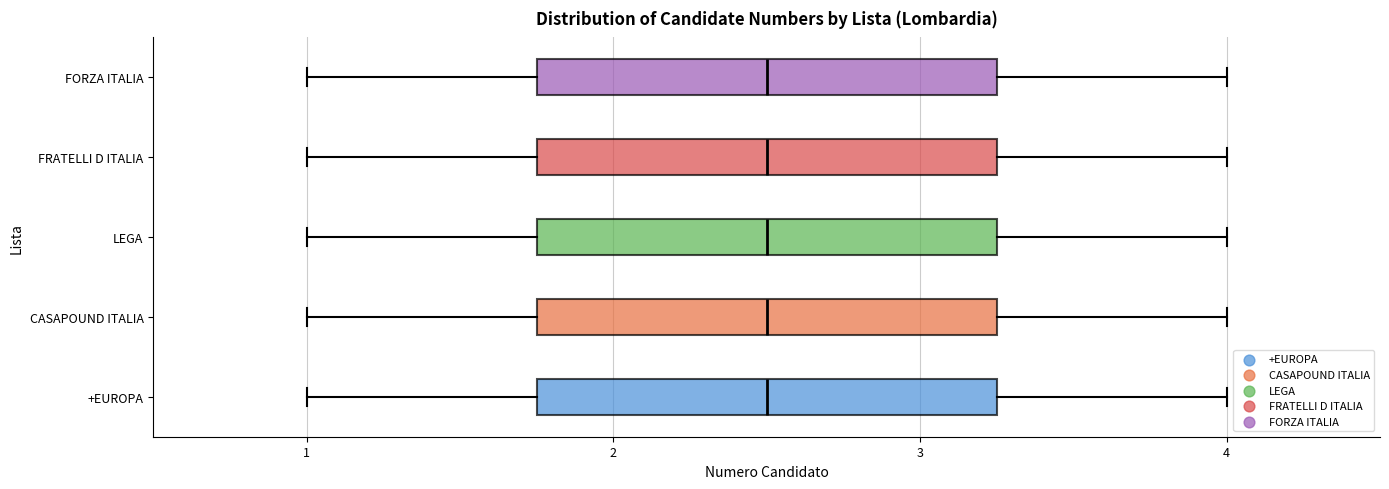

Reading bottom to top, transcribe this box plot: for each box, give where its median line is, the range the box spans, and where its two whiskers end, as read against the x-axis. The values are not printed on the chart, so give them approximately, as read against the axis.

+EUROPA: median 2.5, box 1.8 to 3.3, whiskers 1.0 to 4.0
CASAPOUND ITALIA: median 2.5, box 1.8 to 3.3, whiskers 1.0 to 4.0
LEGA: median 2.5, box 1.8 to 3.3, whiskers 1.0 to 4.0
FRATELLI D ITALIA: median 2.5, box 1.8 to 3.3, whiskers 1.0 to 4.0
FORZA ITALIA: median 2.5, box 1.8 to 3.3, whiskers 1.0 to 4.0